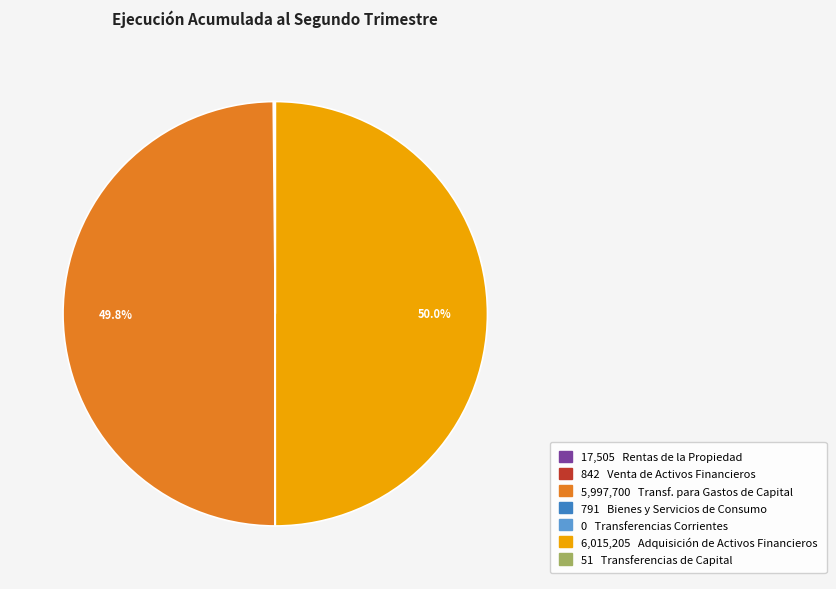

What is the smallest slice in the pie chart?

TRANSFERENCIAS CORRIENTES